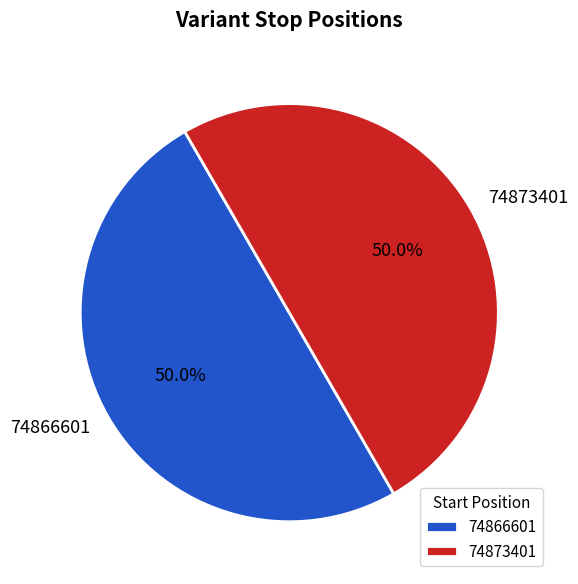

The 74873401 slice represents 57% of the pie. True or false?

False